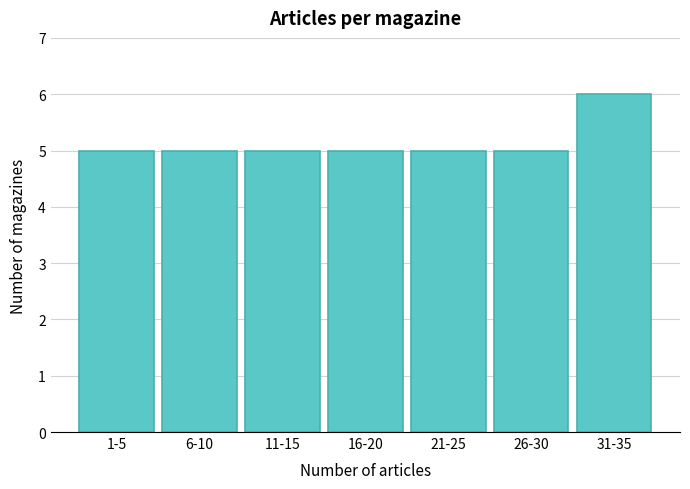

Reading left to right, list all the values displayed in this chart.

1-5=5	6-10=5	11-15=5	16-20=5	21-25=5	26-30=5	31-35=6